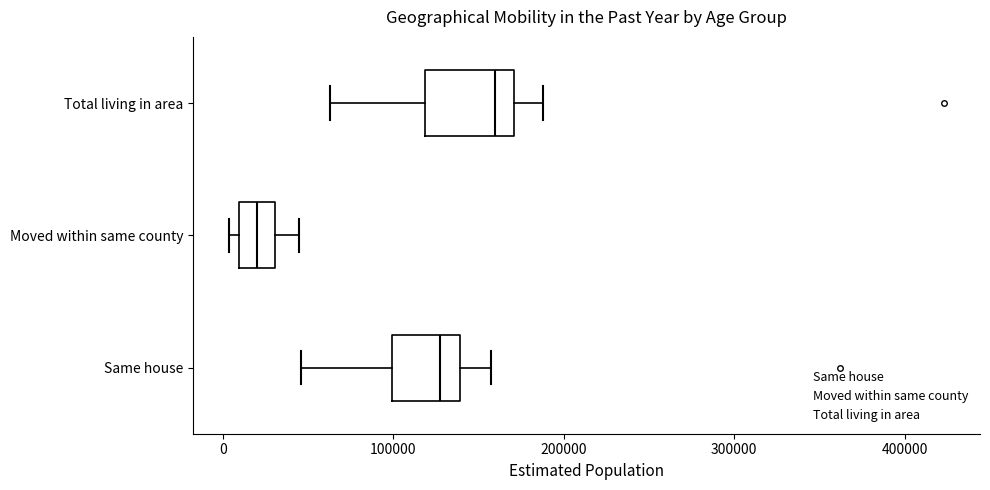

Comparing the boxes themselves (not the whiskers), which one is the widest?

Total living in area